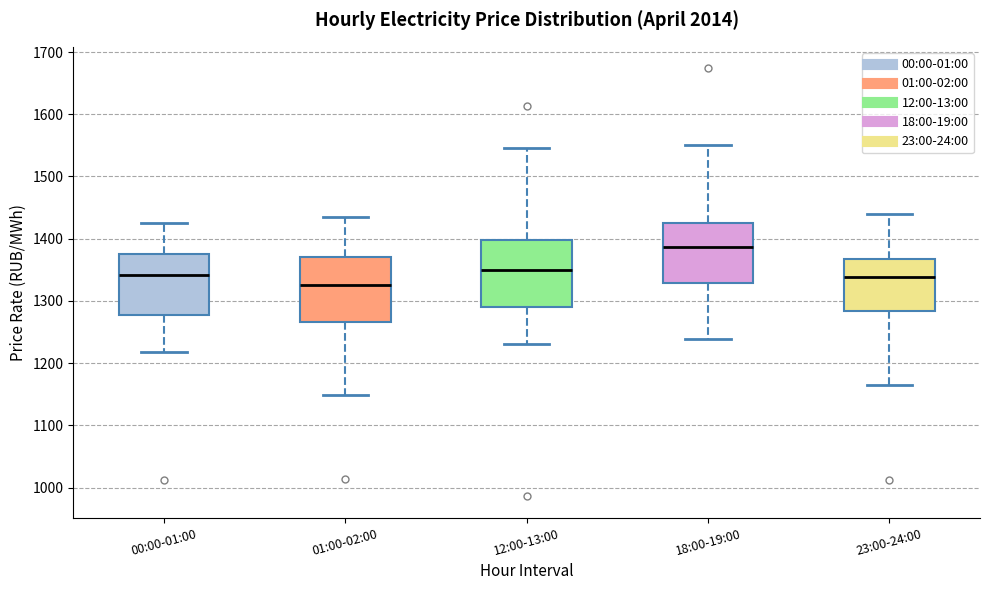

Reading left to right, read every box against the y-axis: the position of its median line, the range the box covers, and the ends of its whiskers. The values are not printed on the chart, so give them approximately, as read against the axis.

00:00-01:00: median 1340, box 1280 to 1380, whiskers 1220 to 1430
01:00-02:00: median 1330, box 1270 to 1370, whiskers 1150 to 1440
12:00-13:00: median 1350, box 1290 to 1400, whiskers 1230 to 1550
18:00-19:00: median 1390, box 1330 to 1420, whiskers 1240 to 1550
23:00-24:00: median 1340, box 1280 to 1370, whiskers 1160 to 1440